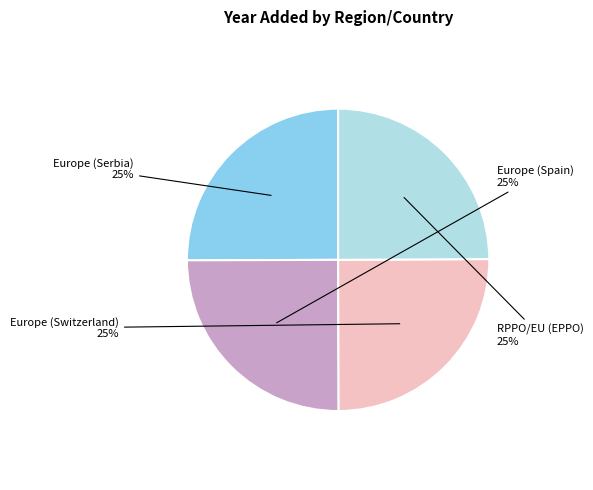

Does any single category account for the majority?

No